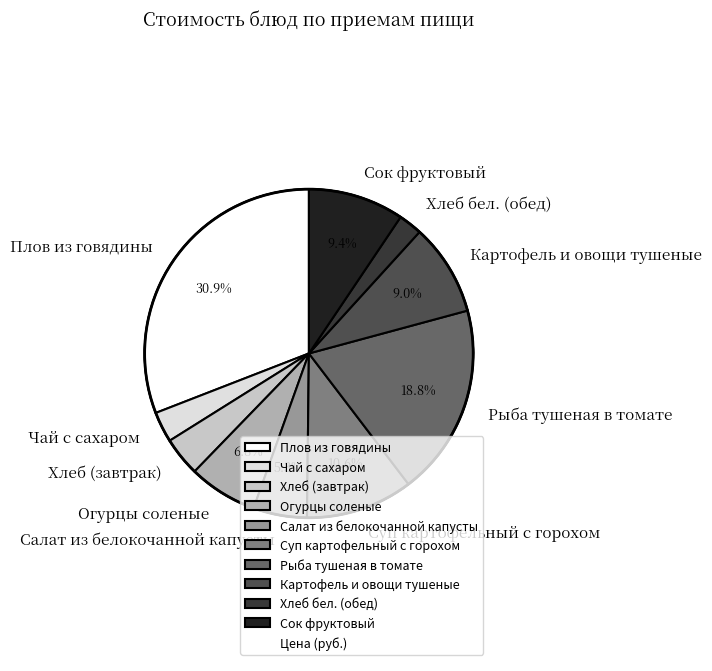

What percentage is NOT represented by Картофель и овощи тушеные?

91.0%